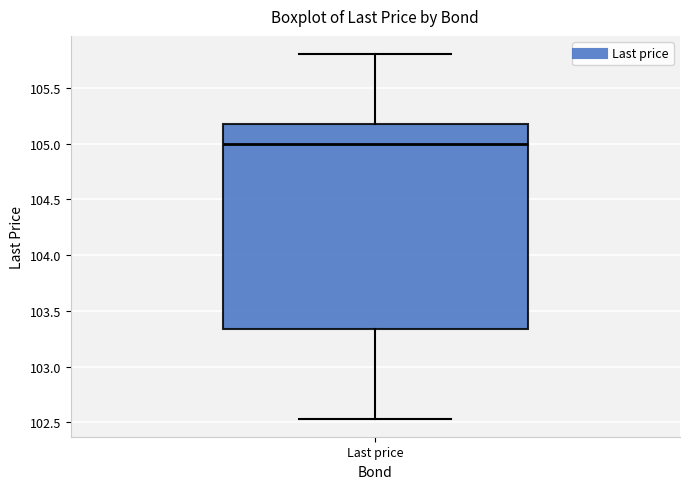

Where does the lower whisker of the box for Last price end on the y-axis? The values are not printed on the chart, so give them approximately, as read against the axis.

102.55